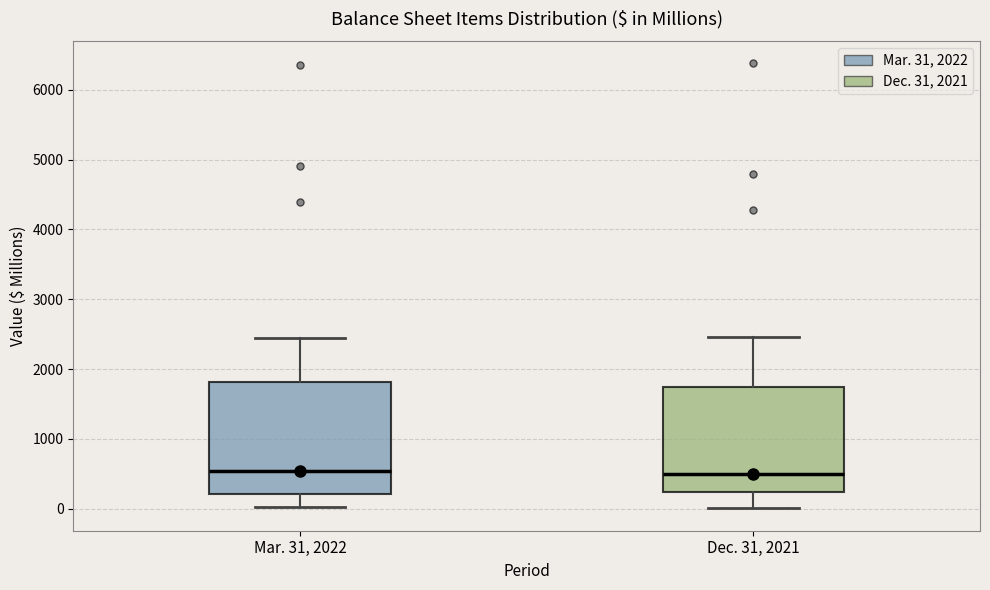

Reading left to right, read every box against the y-axis: the position of its median line, the range the box covers, and the ends of its whiskers. The values are not printed on the chart, so give them approximately, as read against the axis.

Mar. 31, 2022: median 500, box 200 to 1800, whiskers 0 to 2400
Dec. 31, 2021: median 500, box 200 to 1700, whiskers 0 to 2500